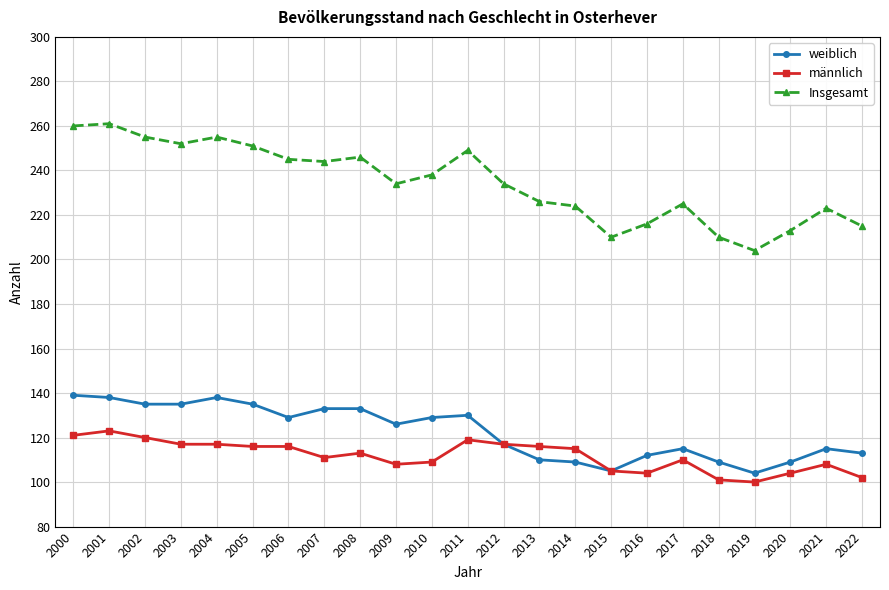

True or false: weiblich has a value of 113 at 2022.

True